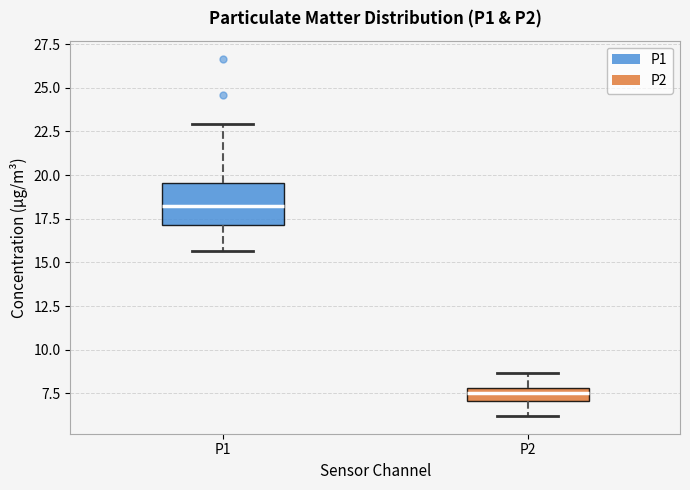

Which box's median line is the highest?

P1